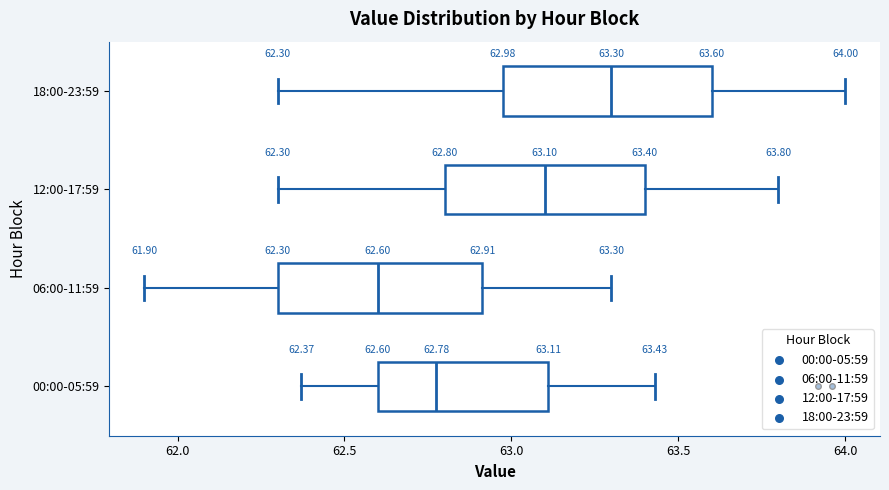

Which box has the furthest to the right median line?

18:00-23:59